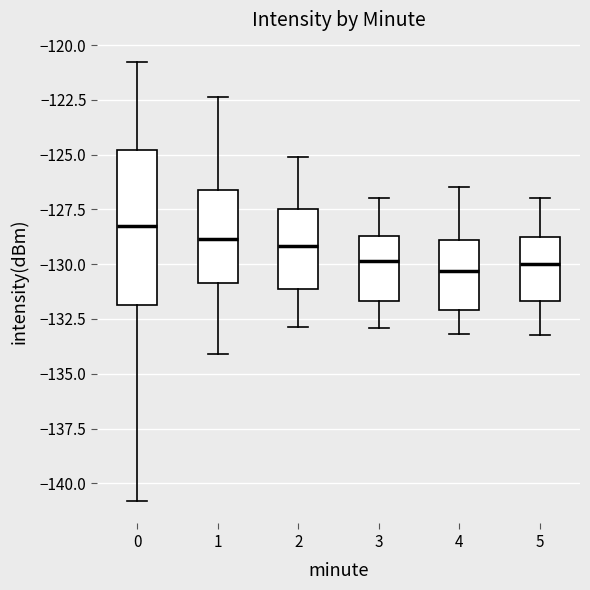

Which box is the tallest, from its lower edge to its upper edge?

0